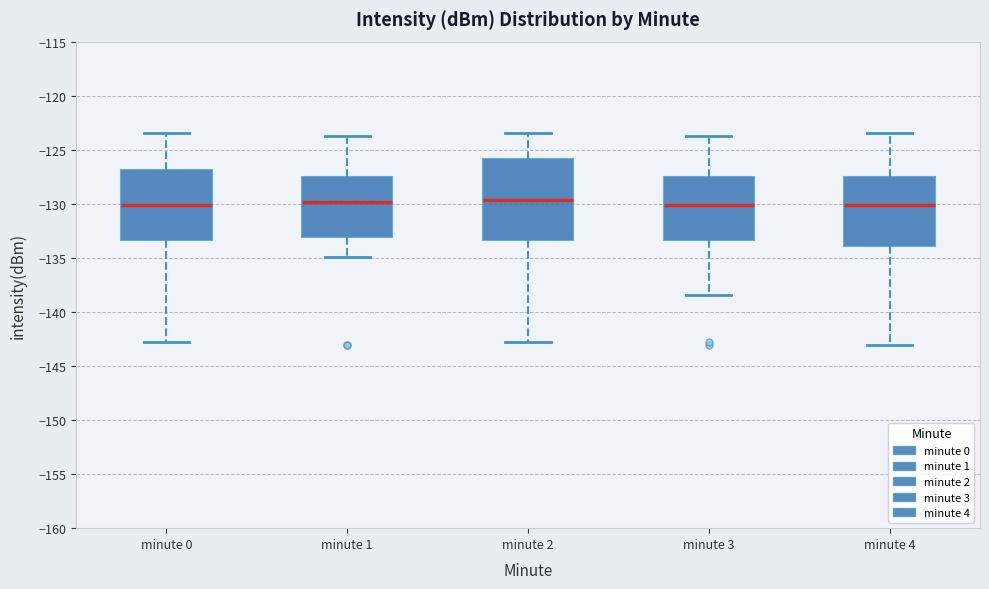

Comparing the boxes themselves (not the whiskers), which one is the tallest?

minute 2